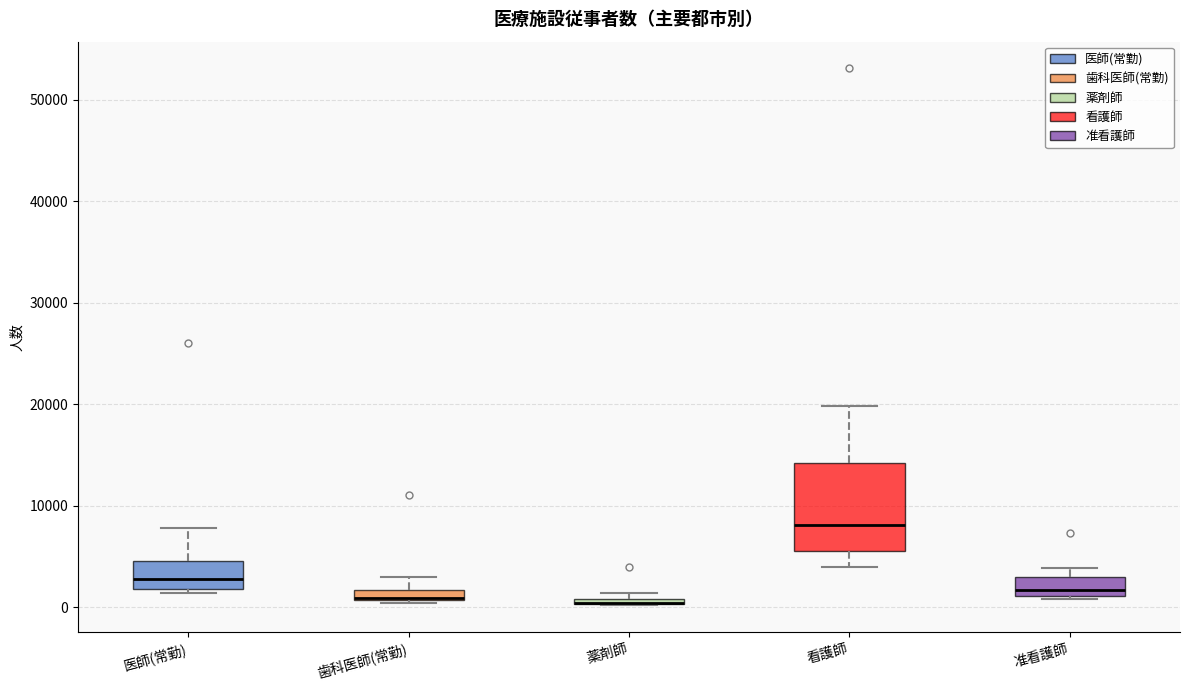

Comparing the boxes themselves (not the whiskers), which one is the tallest?

看護師